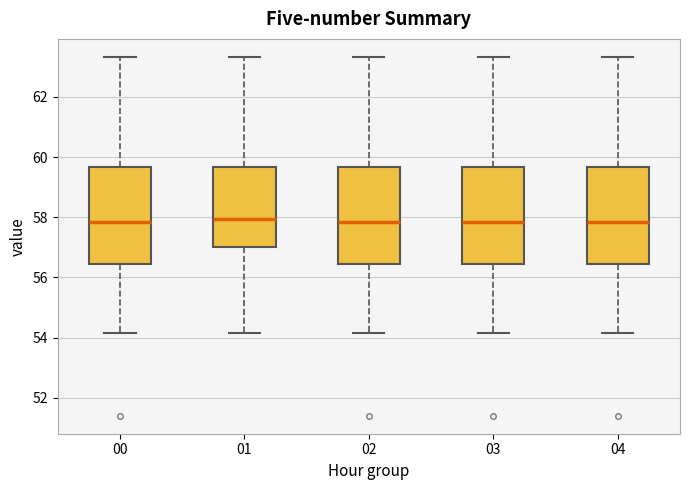

Reading left to right, read every box against the y-axis: the position of its median line, the range the box covers, and the ends of its whiskers. The values are not printed on the chart, so give them approximately, as read against the axis.

00: median 57.8, box 56.4 to 59.6, whiskers 54.2 to 63.4
01: median 58.0, box 57.0 to 59.6, whiskers 54.2 to 63.4
02: median 57.8, box 56.4 to 59.6, whiskers 54.2 to 63.4
03: median 57.8, box 56.4 to 59.6, whiskers 54.2 to 63.4
04: median 57.8, box 56.4 to 59.6, whiskers 54.2 to 63.4